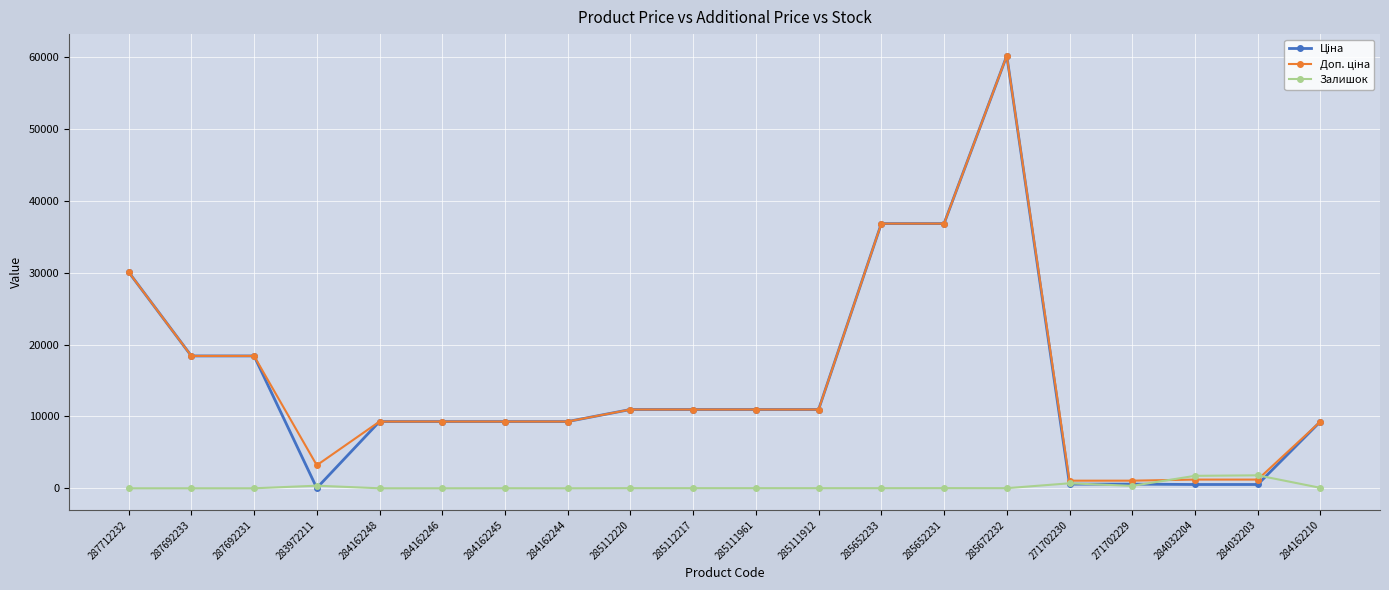

How many values in the Залишок series are below 17?

10